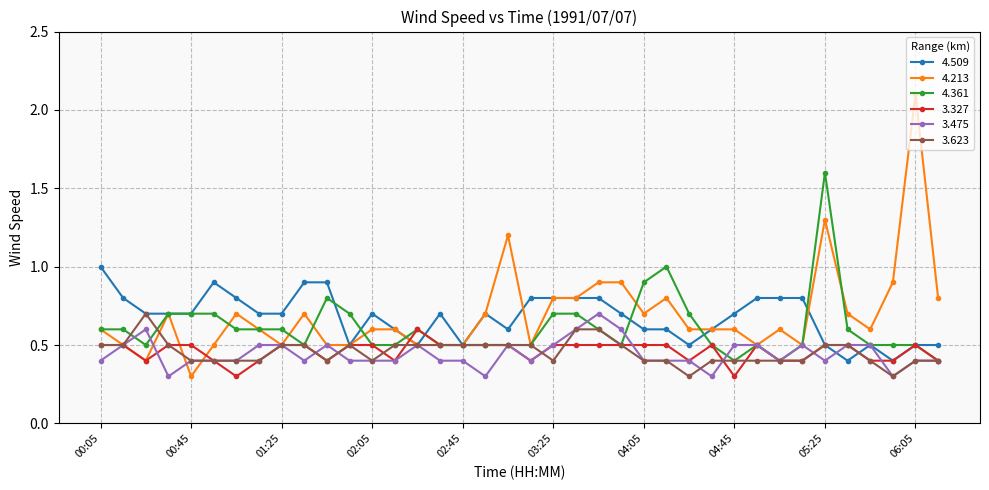

What is the smallest value displayed?

0.3